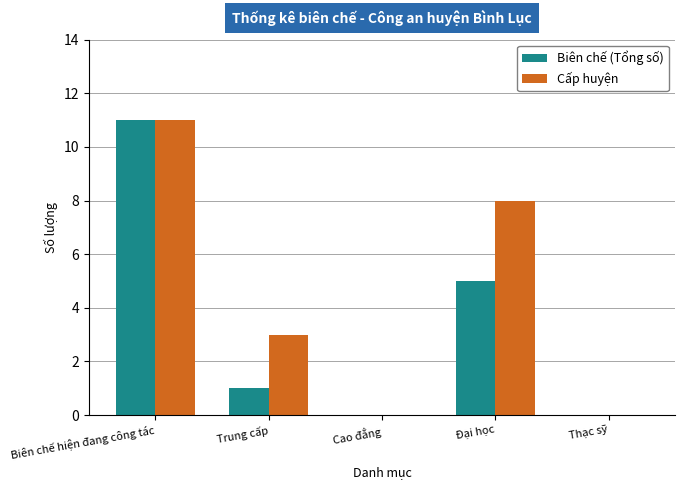

What is the sum of the Cấp huyện values at Cao đẳng and Biên chế hiện đang công tác?

11